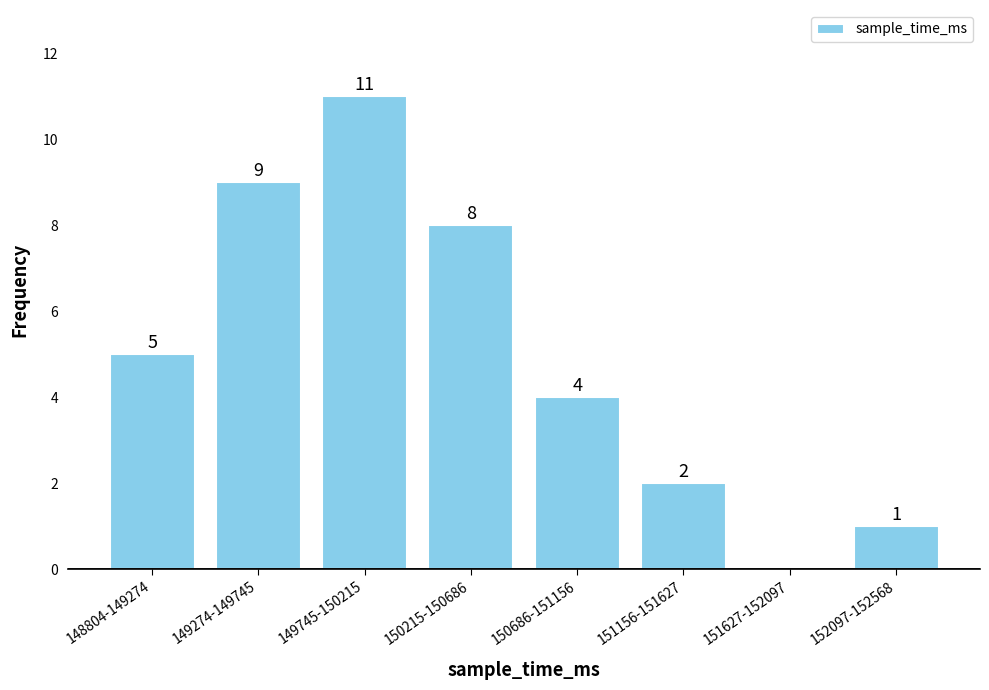

Reading left to right, list all the values displayed in this chart.

148804-149274=5	149274-149745=9	149745-150215=11	150215-150686=8	150686-151156=4	151156-151627=2	151627-152097=0	152097-152568=1